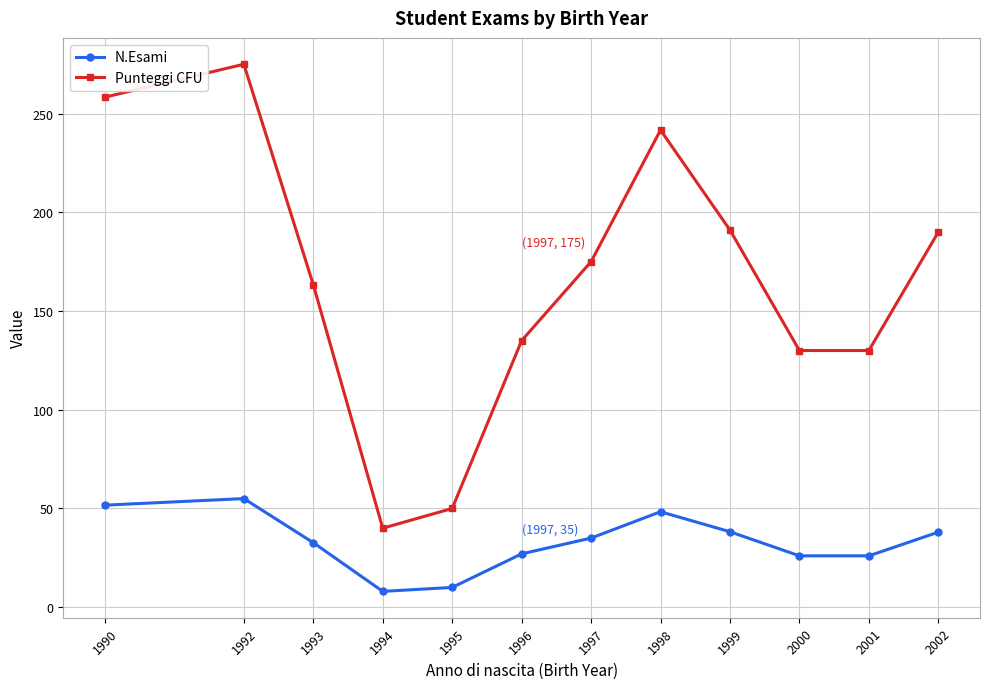

True or false: Punteggi CFU has more than 0 points higher than both neighbors.

True